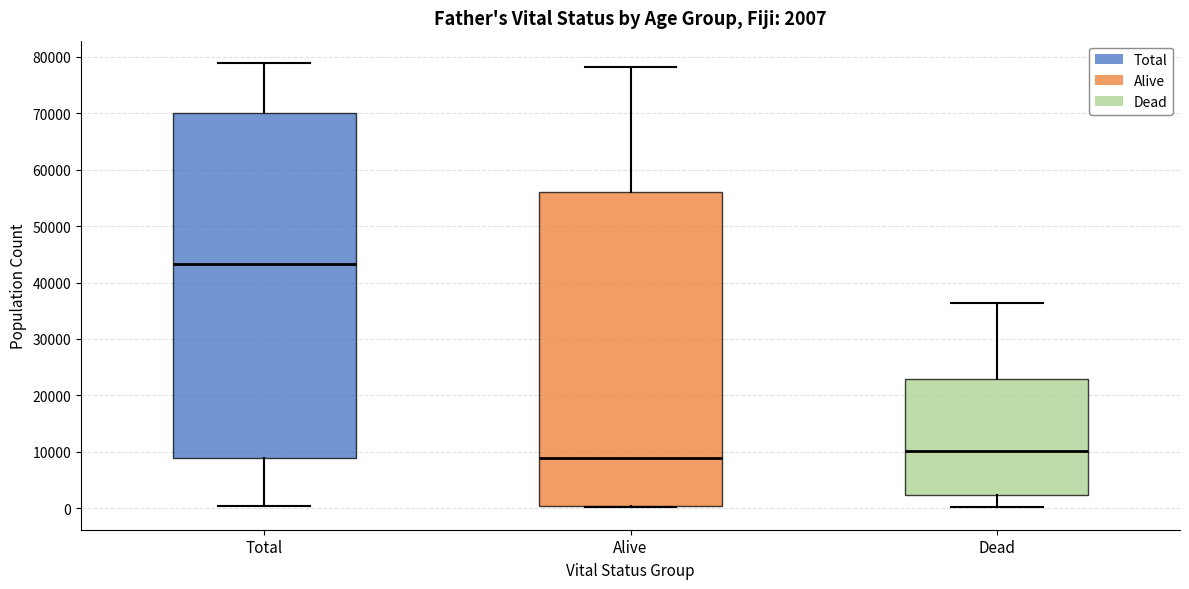

Which box's median line is the lowest?

Alive